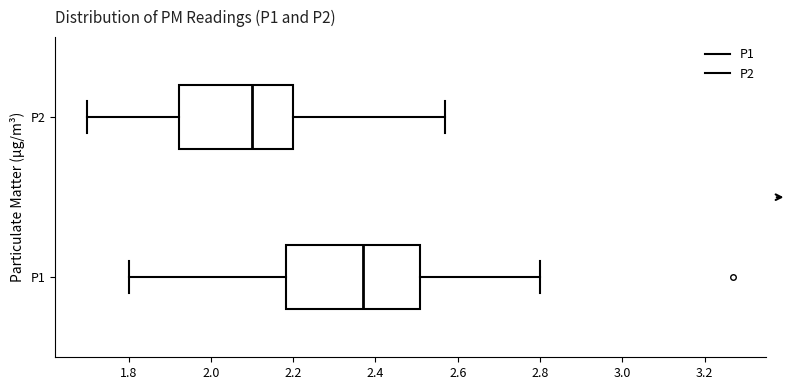

Which box has the furthest to the right median line?

P1